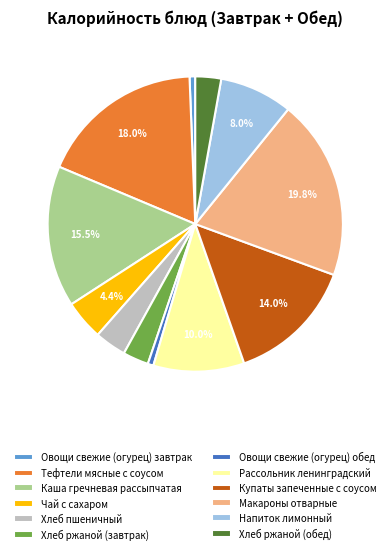

To the nearest percent, what is the average slice percentage?

8%